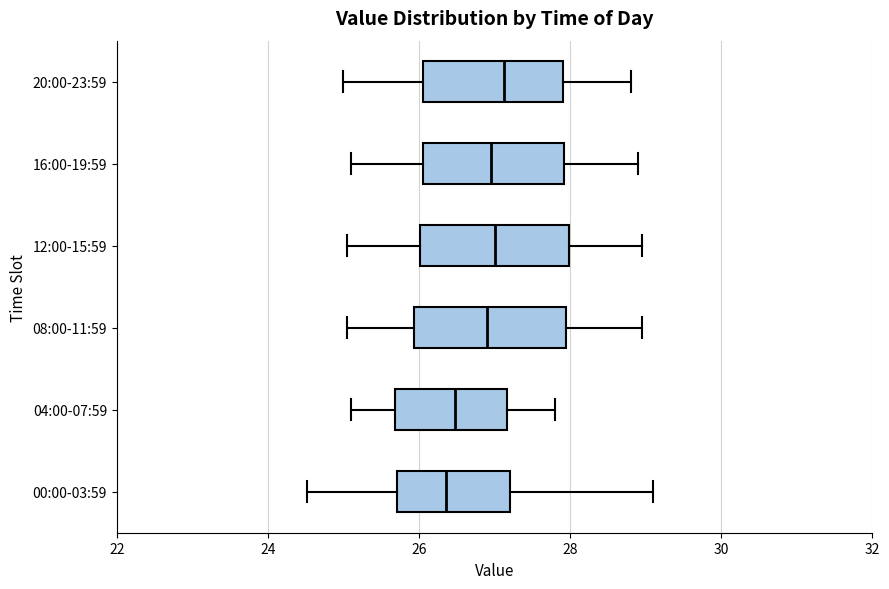

Reading bottom to top, transcribe this box plot: for each box, give where its median line is, the range the box spans, and where its two whiskers end, as read against the x-axis. The values are not printed on the chart, so give them approximately, as read against the axis.

00:00-03:59: median 26.4, box 25.8 to 27.2, whiskers 24.6 to 29.2
04:00-07:59: median 26.4, box 25.6 to 27.2, whiskers 25.2 to 27.8
08:00-11:59: median 27.0, box 26.0 to 28.0, whiskers 25.0 to 29.0
12:00-15:59: median 27.0, box 26.0 to 28.0, whiskers 25.0 to 29.0
16:00-19:59: median 27.0, box 26.0 to 28.0, whiskers 25.2 to 29.0
20:00-23:59: median 27.2, box 26.0 to 28.0, whiskers 25.0 to 28.8